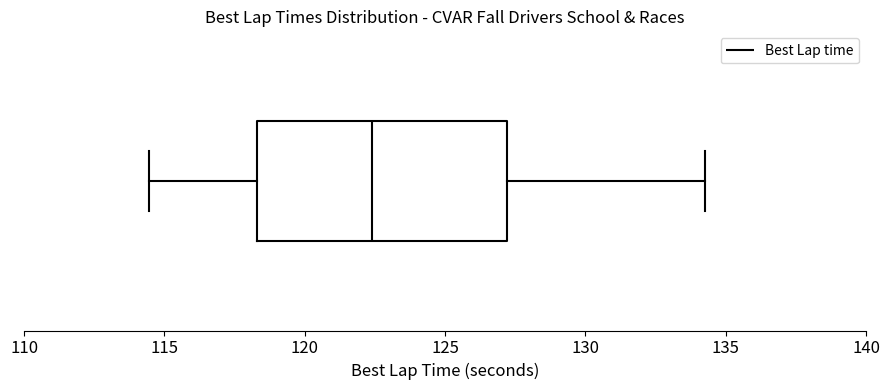

Where is the left edge of the box on the x-axis? The values are not printed on the chart, so give them approximately, as read against the axis.

118.5